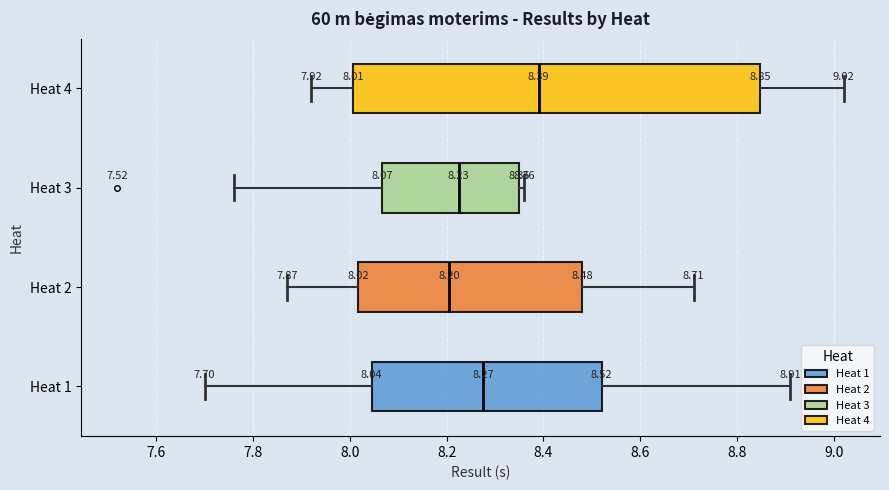

Which box's median line is the furthest to the left?

Heat 2